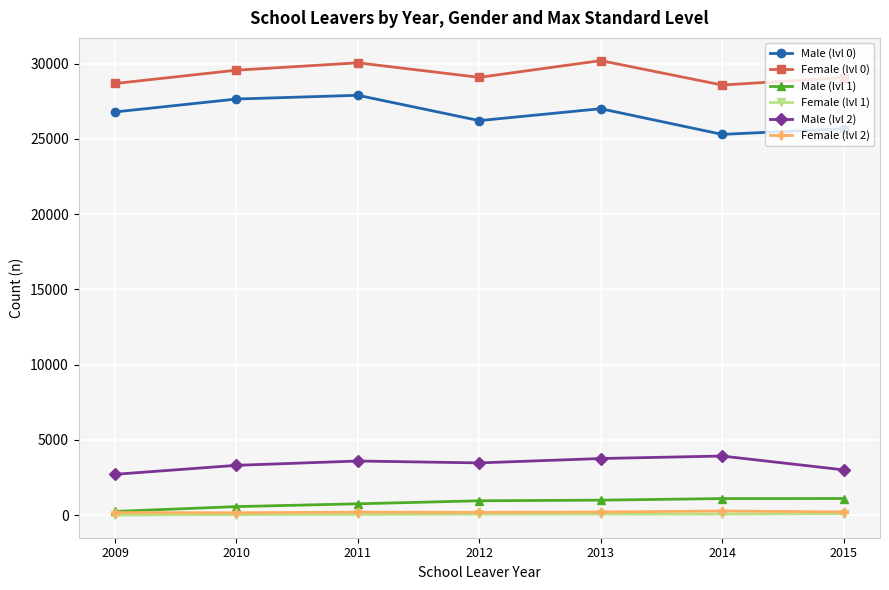

What is the average value of the Female (lvl 2) series?

207